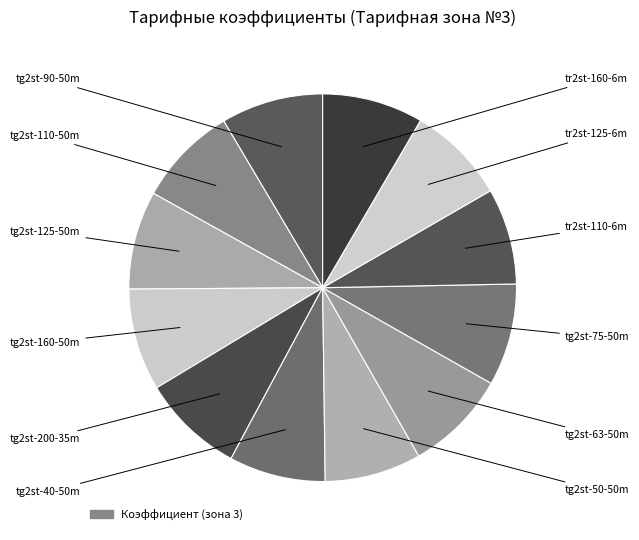

How many slices are in this pie chart?

12